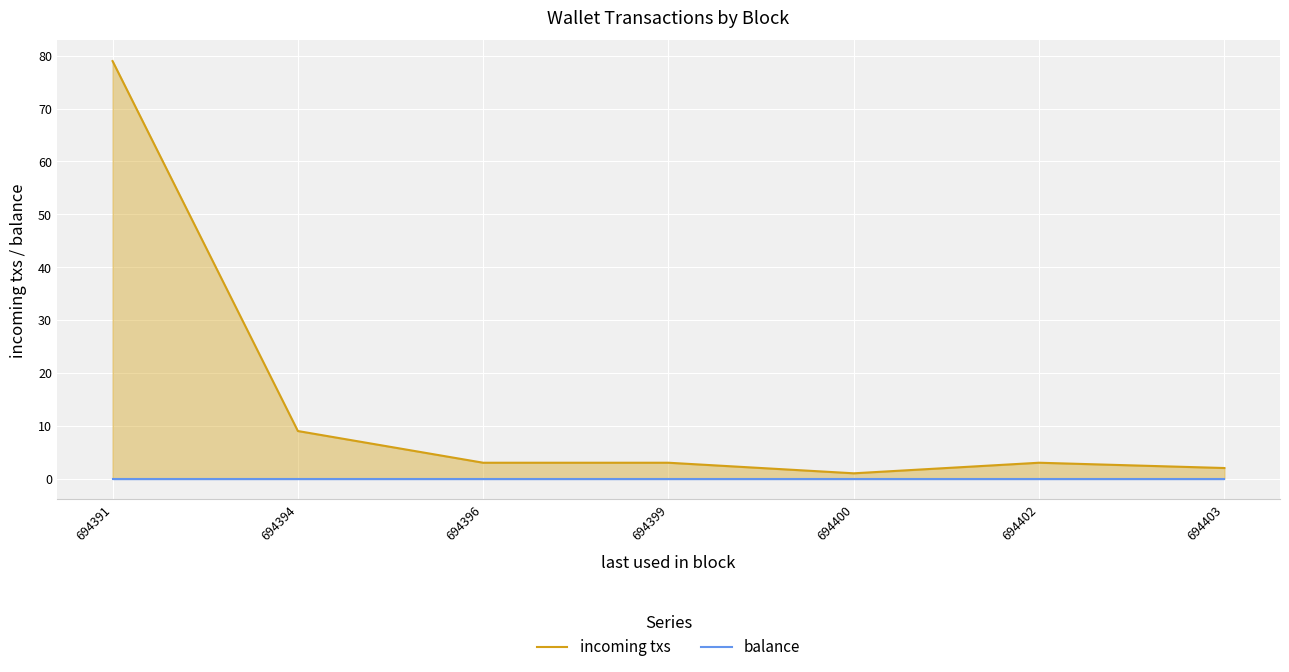

The incoming txs series shows 9 at 694394. True or false?

True